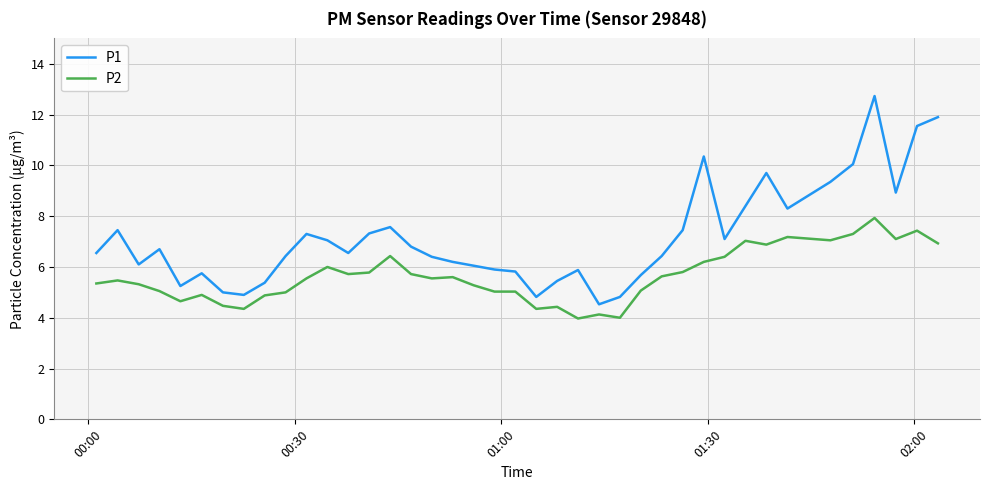

True or false: P2 and P1 intersect in this chart.

False